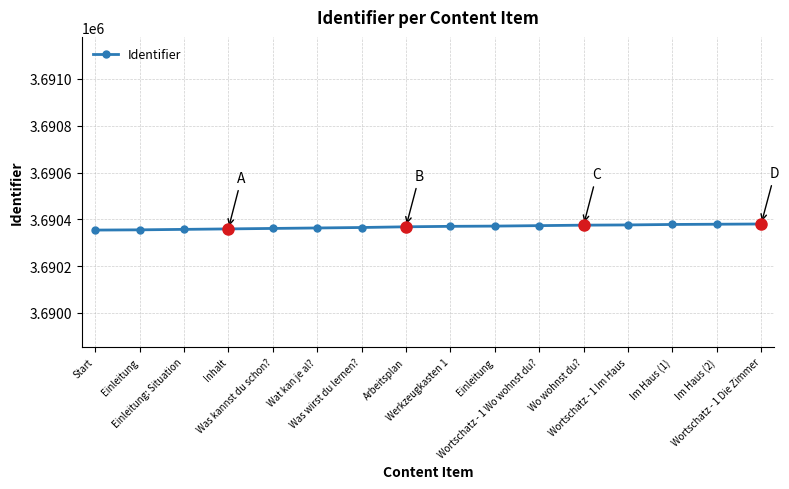

True or false: the data shows 5424095 at Einleitung.

False